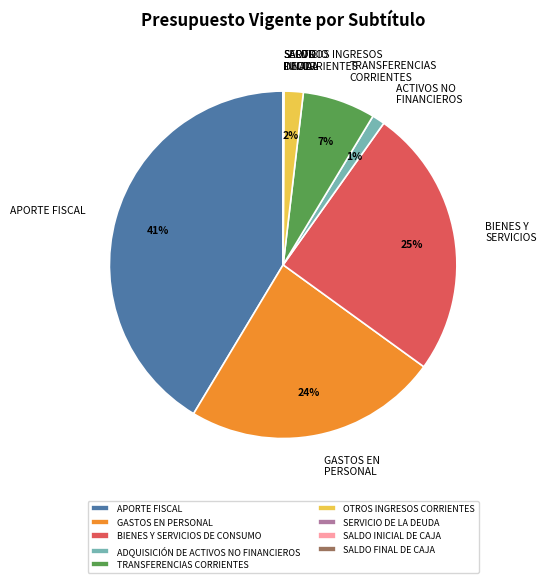

Is there any slice that represents more than half of the pie?

No